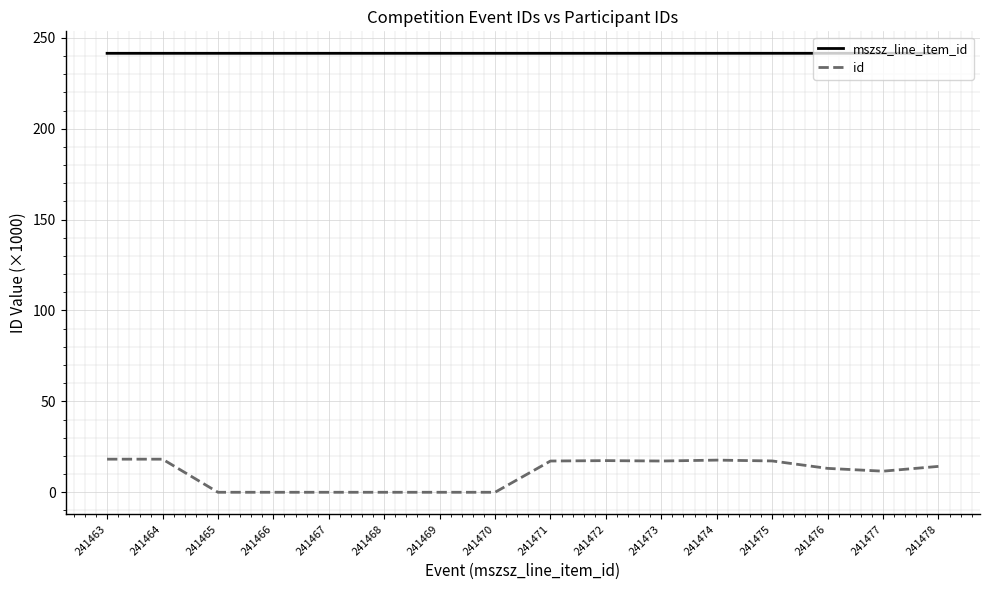

What is the difference between the highest and lowest values at 241471?

224.3